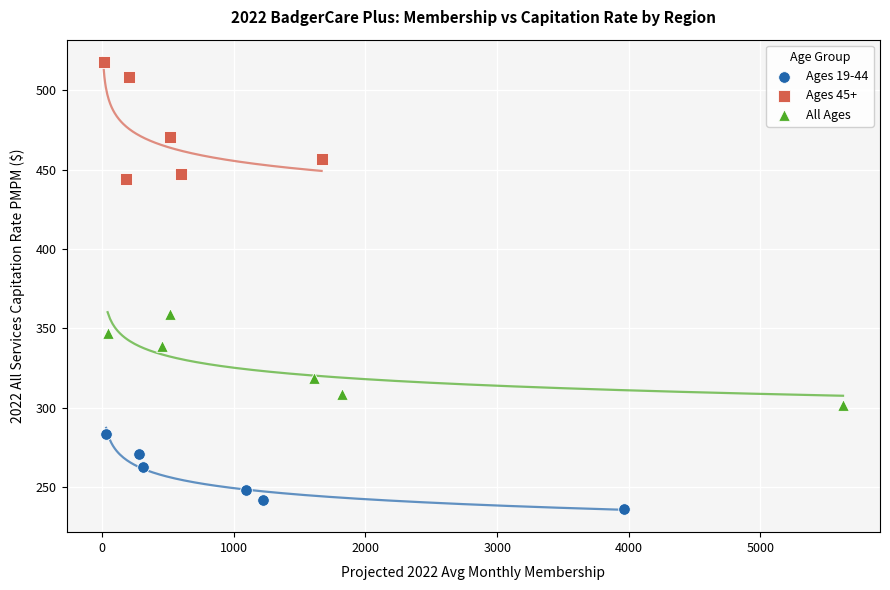

Which series has the largest Y range (max minus min)?

Ages 45+